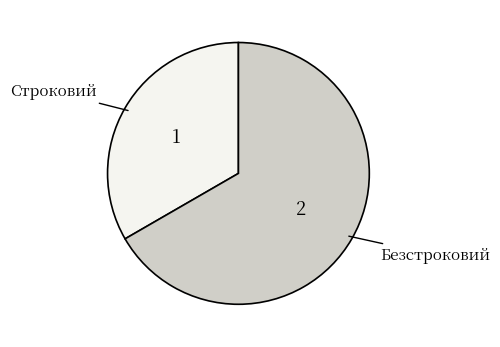

Do Безстроковий and Строковий together represent more than half of the pie?

Yes